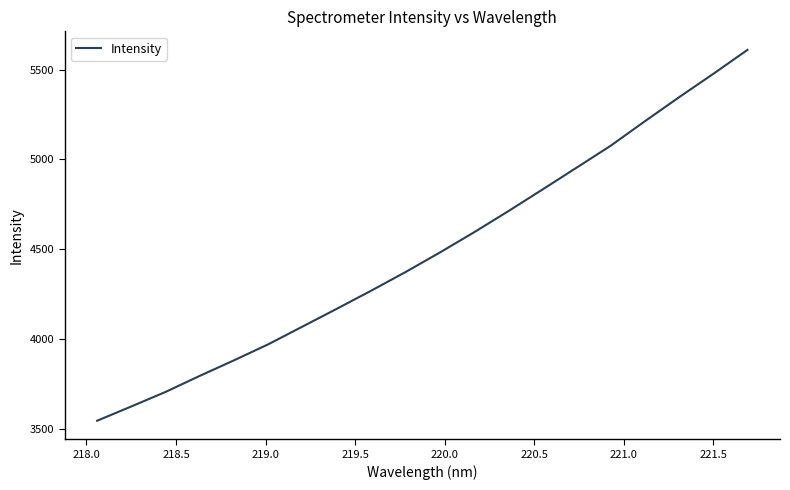

What is the maximum value shown in the chart?

5609.5